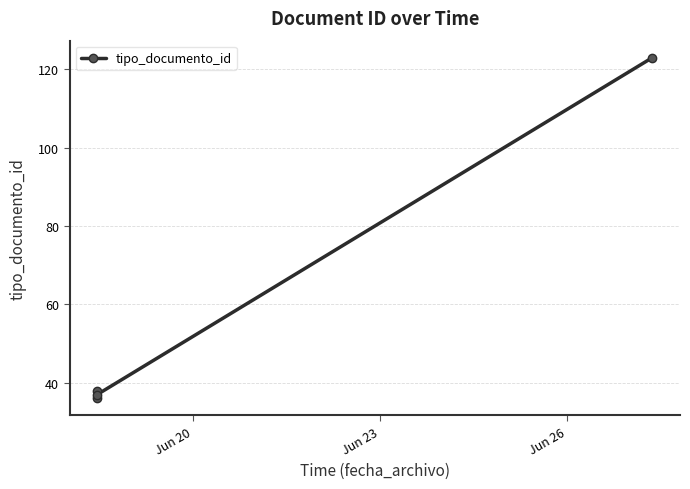

The chart shows a value of 59 at Jun 20. True or false?

False